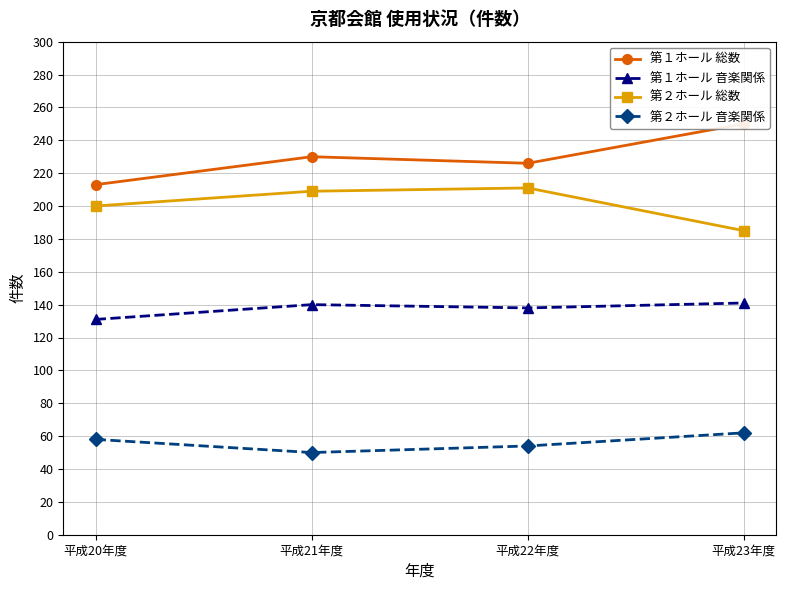

How many series are shown in this chart?

4